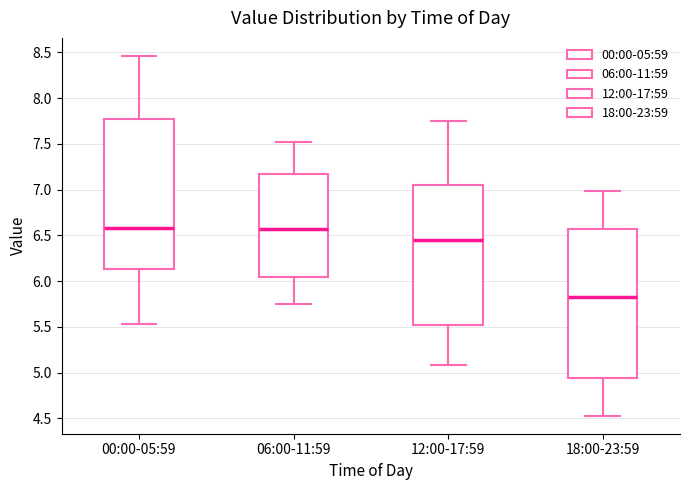

Reading left to right, read every box against the y-axis: the position of its median line, the range the box covers, and the ends of its whiskers. The values are not printed on the chart, so give them approximately, as read against the axis.

00:00-05:59: median 6.60, box 6.15 to 7.75, whiskers 5.55 to 8.45
06:00-11:59: median 6.55, box 6.05 to 7.15, whiskers 5.75 to 7.50
12:00-17:59: median 6.45, box 5.50 to 7.05, whiskers 5.10 to 7.75
18:00-23:59: median 5.85, box 4.95 to 6.55, whiskers 4.55 to 7.00